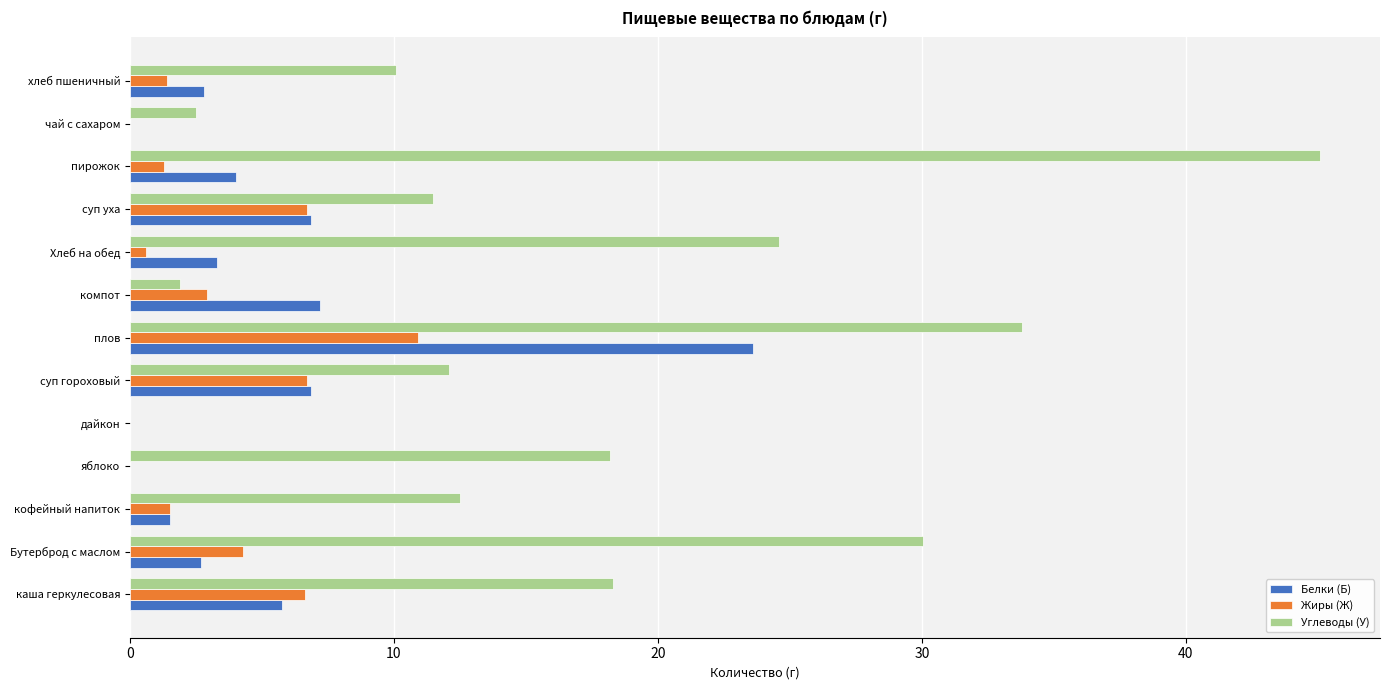

What is the highest value of the Белки (Б) series?

23.6